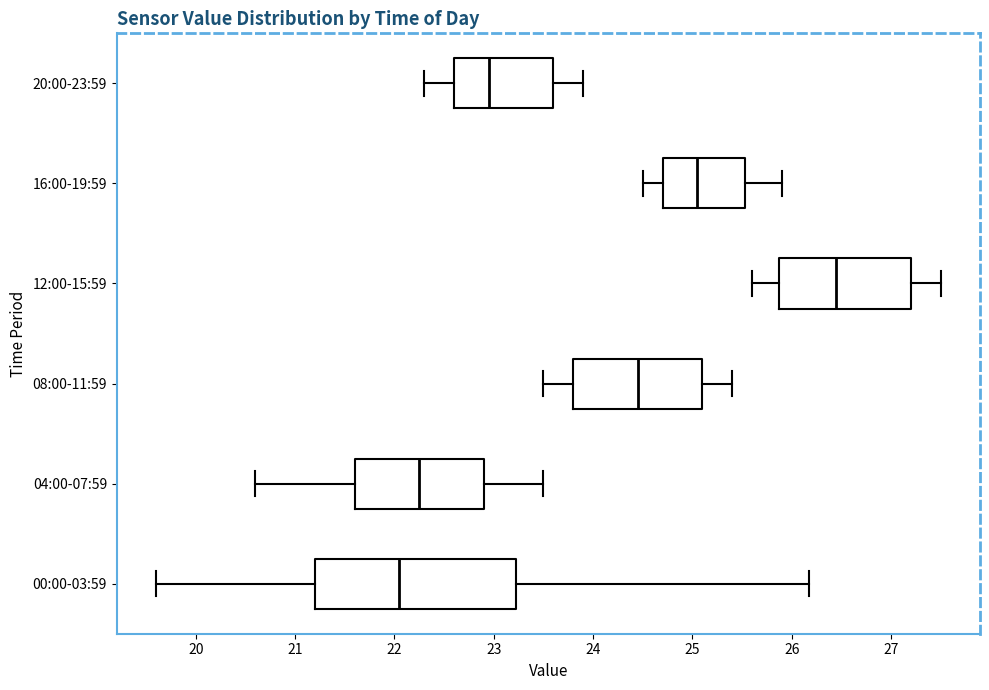

Which box has the furthest to the left median line?

00:00-03:59